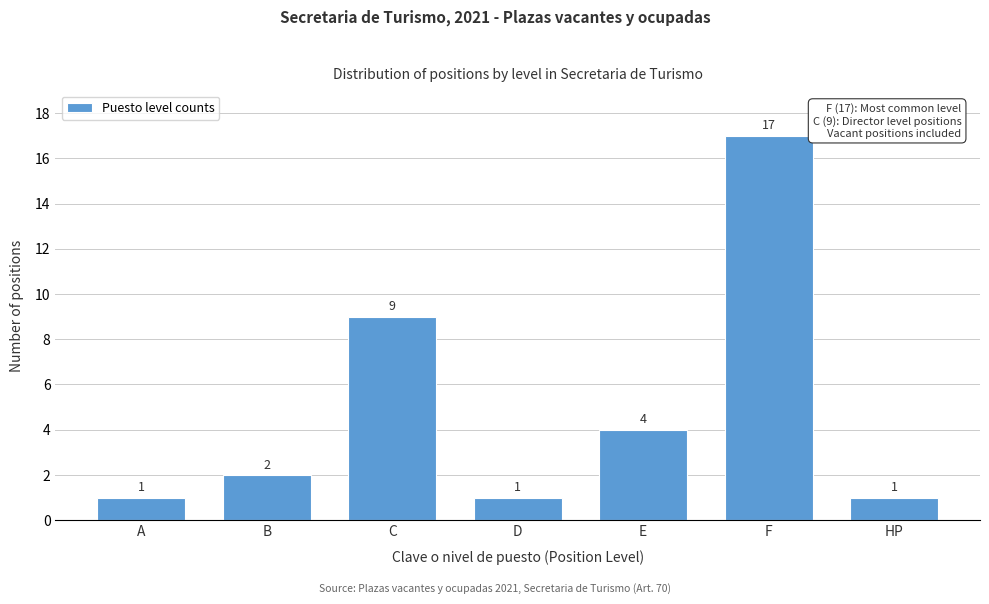

Reading right to left, what are all the values shown in this chart?

1	17	4	1	9	2	1